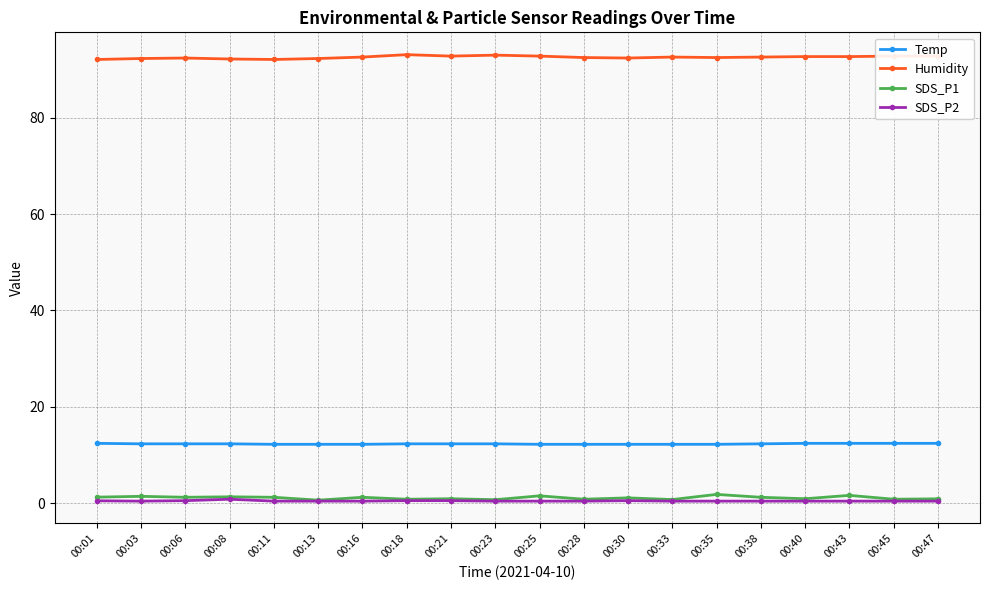

What is the sum of all SDS_P2 values?

8.9